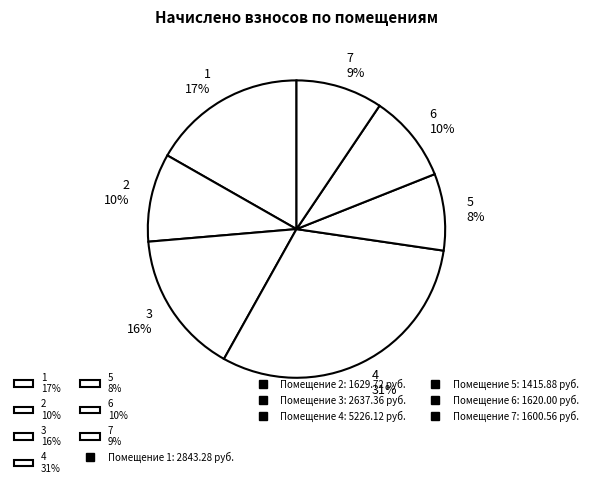

To the nearest percent, what is the difference between the 1 and 6 slice percentages?

7%